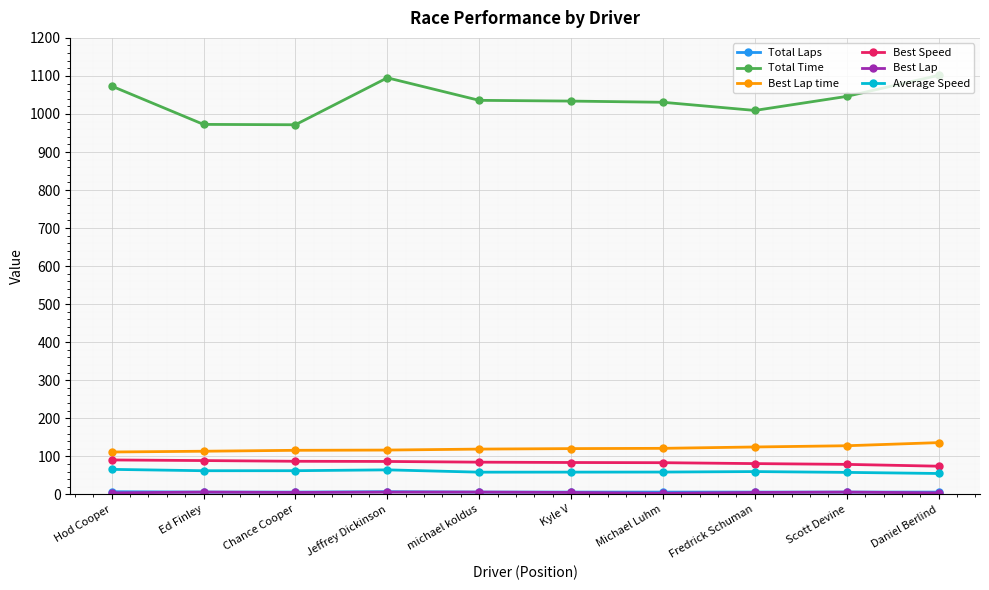

Which series has the largest total across all categories?

Total Time